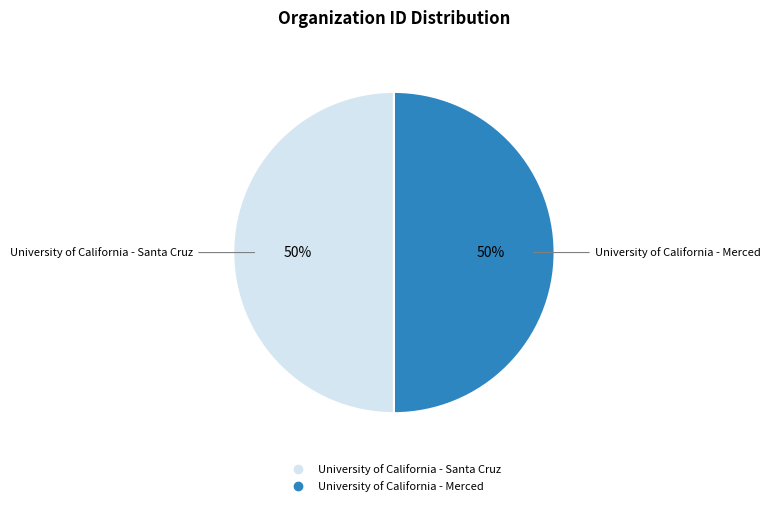

Count the number of slices in the pie.

2